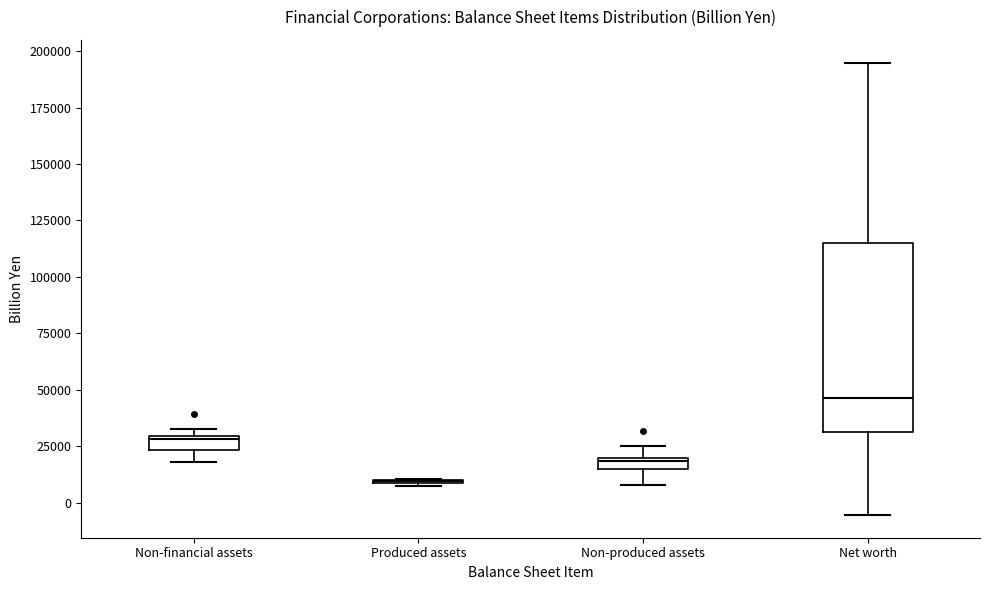

Which box is the tallest, from its lower edge to its upper edge?

Net worth